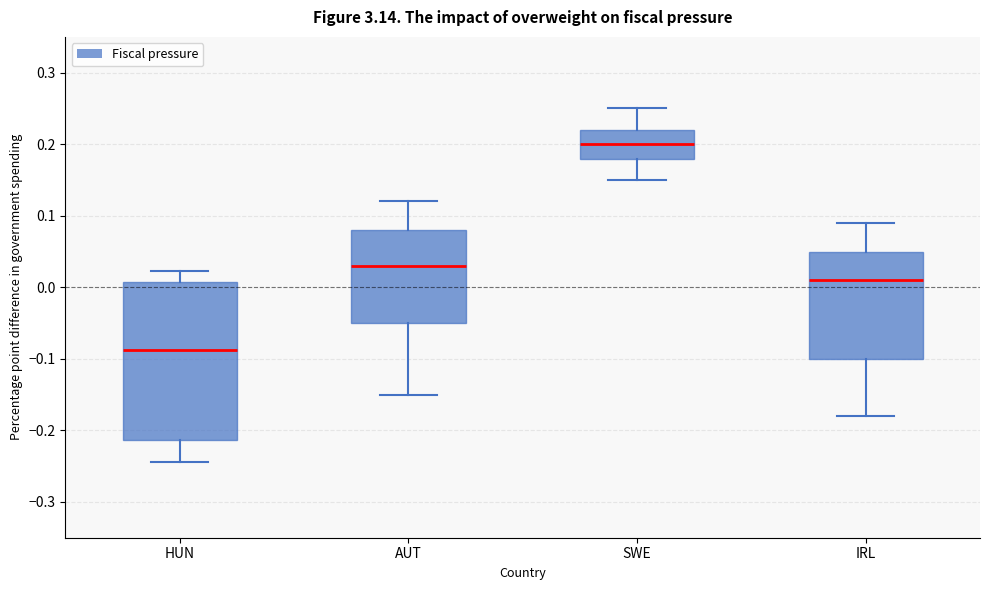

Which box is the tallest, from its lower edge to its upper edge?

HUN